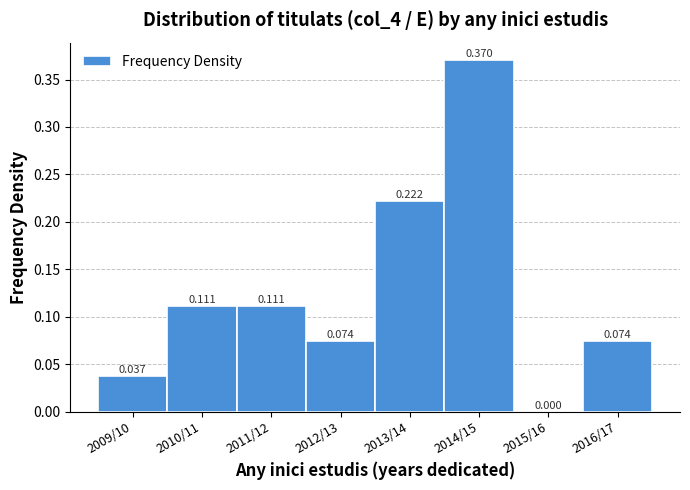

How many values exceed 0?

7